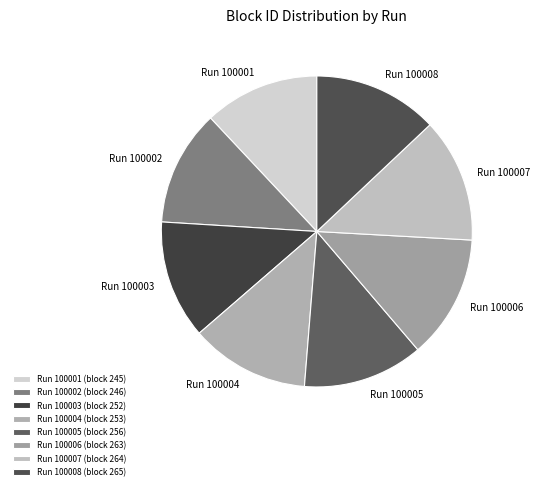

Which has a higher value, Run 100007 or Run 100002?

Run 100007